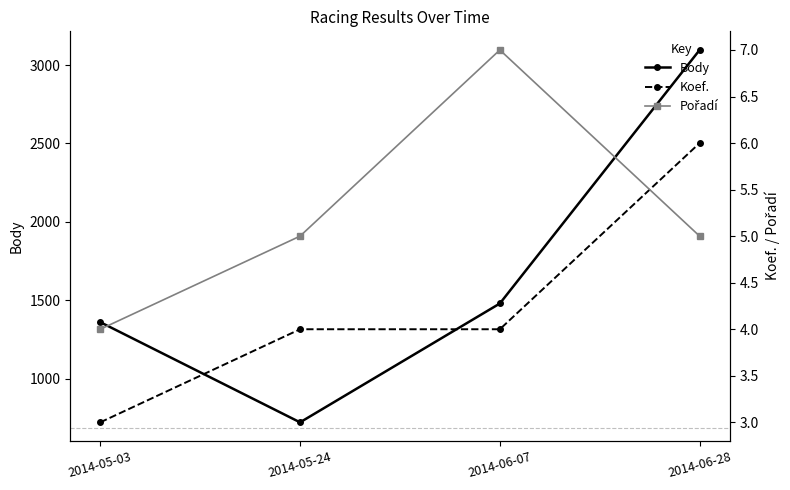

What is the difference between the maximum and minimum values in the Koef. series?

3